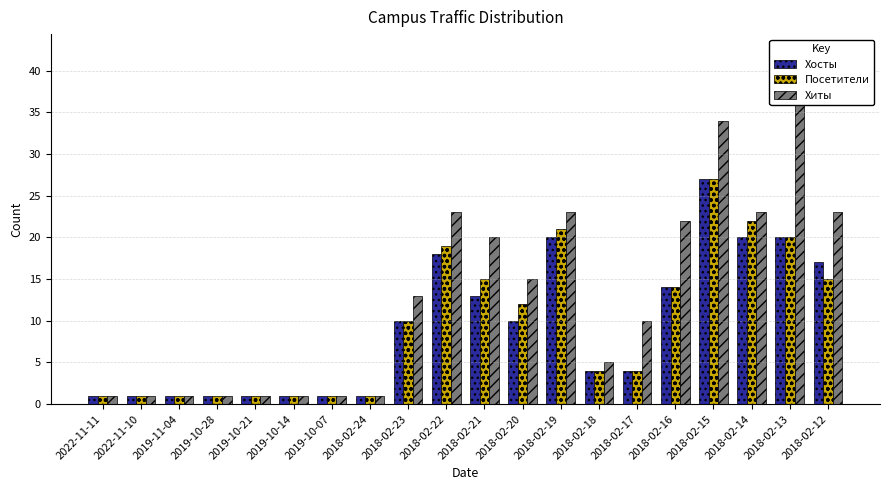

Are the bars grouped side by side (vs. stacked)?

Yes